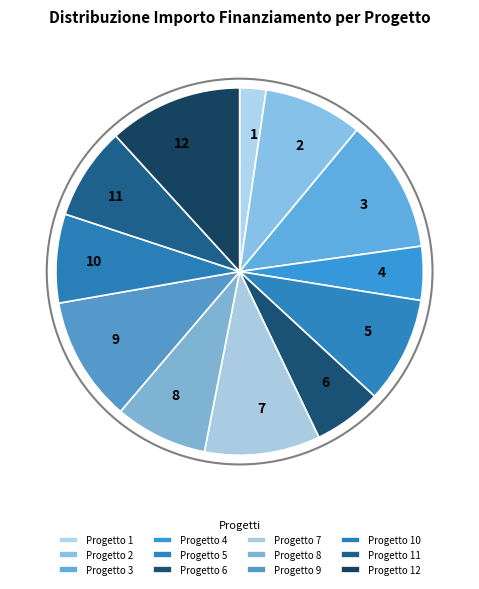

To the nearest percent, what is the average slice percentage?

8%